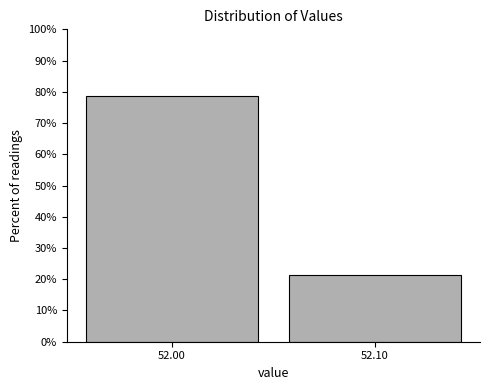

Reading left to right, transcribe all the data shown in this chart.

52.00=78.6	52.10=21.4